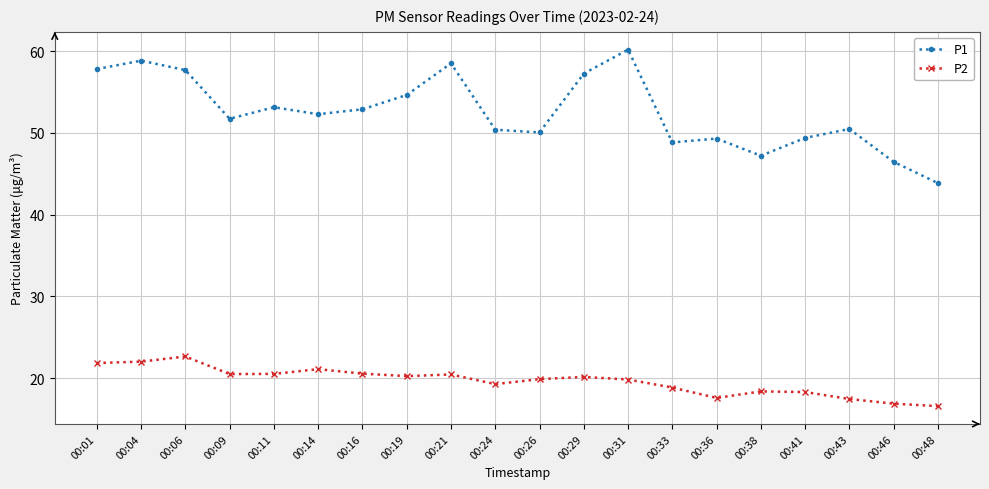

Does the chart display data point markers on the line(s)?

Yes